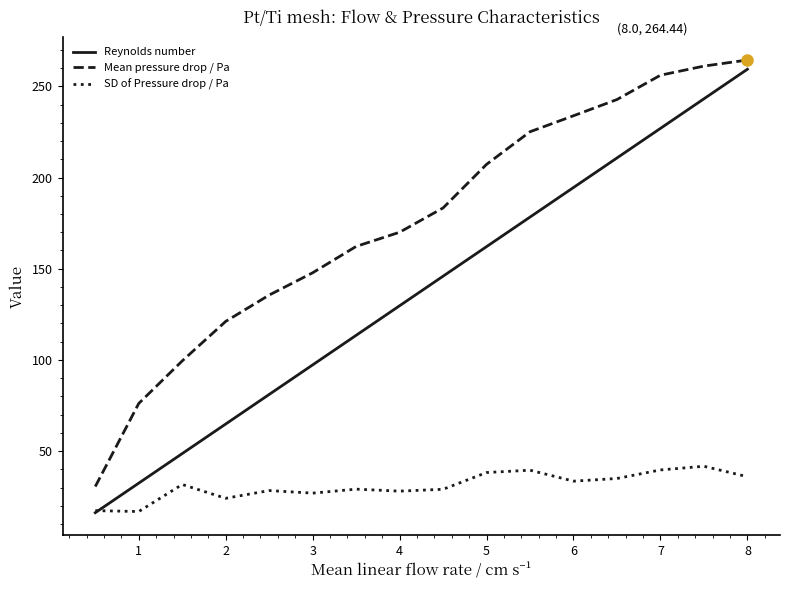

What are all the series names shown in the legend?

Reynolds number, Mean pressure drop / Pa, SD of Pressure drop / Pa